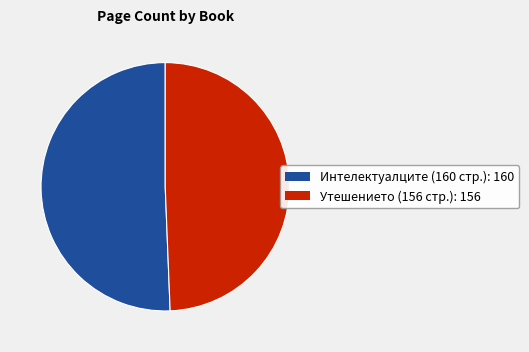

Is there a majority slice in this chart?

Yes